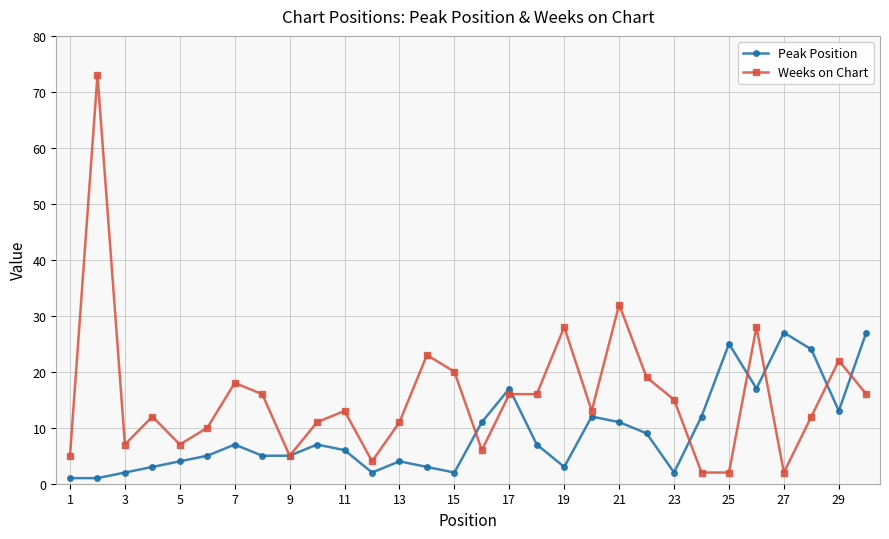

How many data points in Peak Position are less than 7?

15